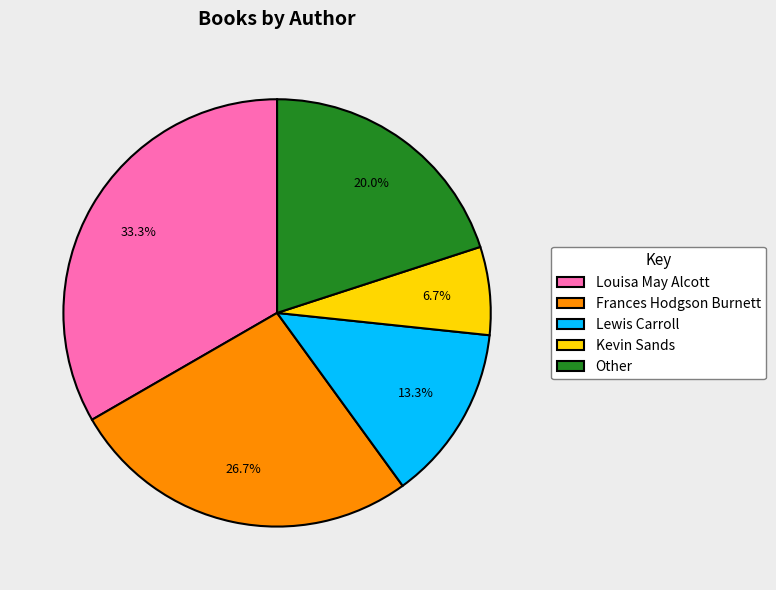

Is there any slice that represents more than half of the pie?

No